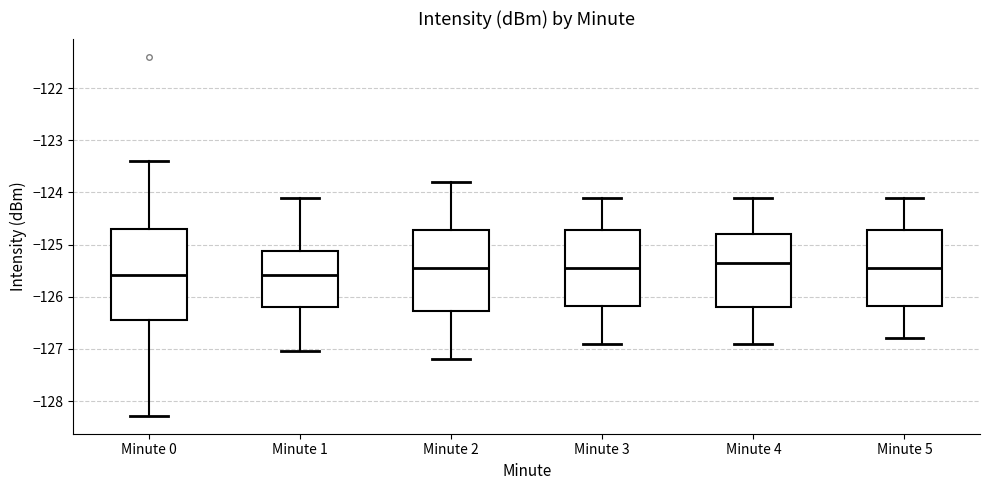

Reading left to right, read every box against the y-axis: the position of its median line, the range the box covers, and the ends of its whiskers. The values are not printed on the chart, so give them approximately, as read against the axis.

Minute 0: median -125.6, box -126.5 to -124.7, whiskers -128.3 to -123.4
Minute 1: median -125.6, box -126.2 to -125.1, whiskers -127.0 to -124.1
Minute 2: median -125.4, box -126.3 to -124.7, whiskers -127.2 to -123.8
Minute 3: median -125.4, box -126.2 to -124.7, whiskers -126.9 to -124.1
Minute 4: median -125.3, box -126.2 to -124.8, whiskers -126.9 to -124.1
Minute 5: median -125.4, box -126.2 to -124.7, whiskers -126.8 to -124.1